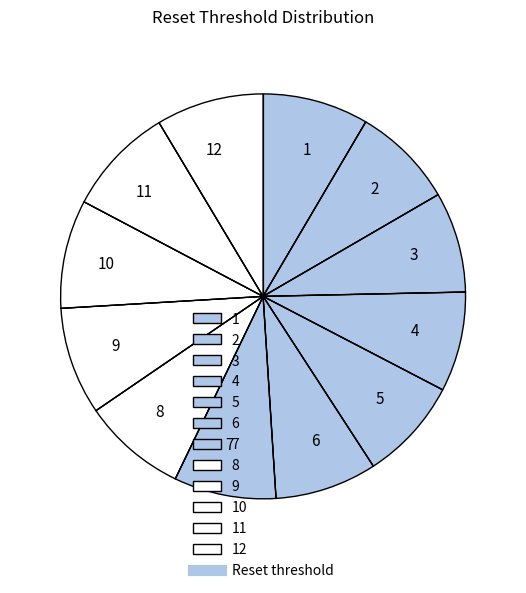

Combined, do 4 and 8 account for over 50%?

No